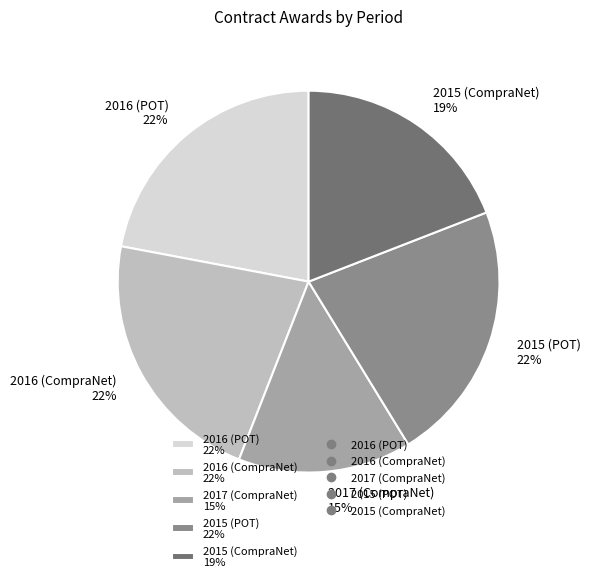

The 2016 (POT) slice represents 12% of the pie. True or false?

False